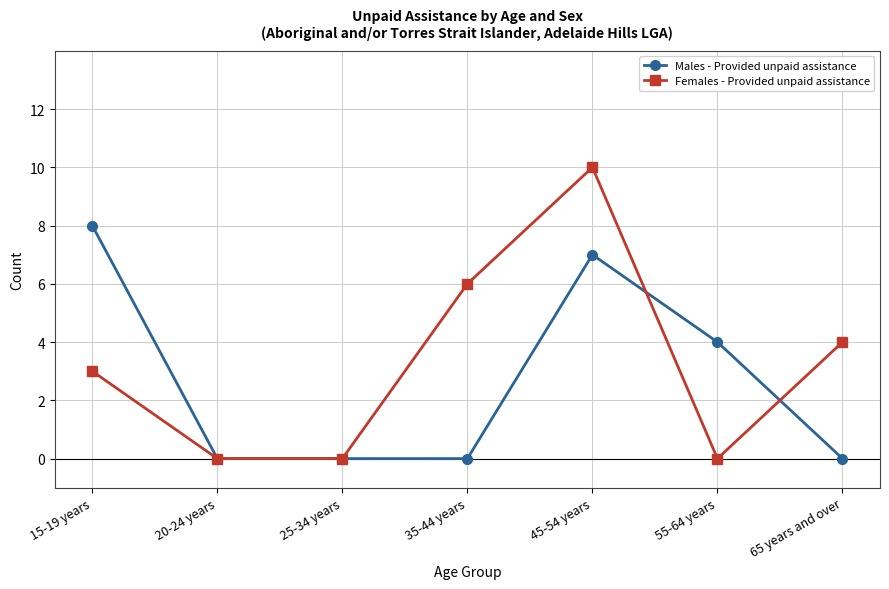

How many values in the Females - Provided unpaid assistance series are below 3?

3